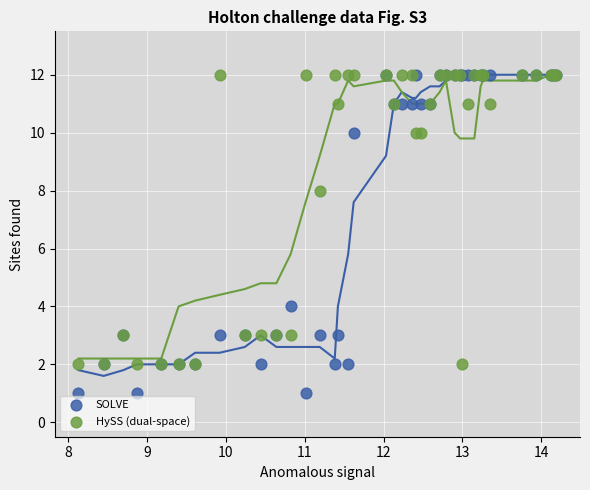

Which series reaches the minimum Y coordinate?

SOLVE